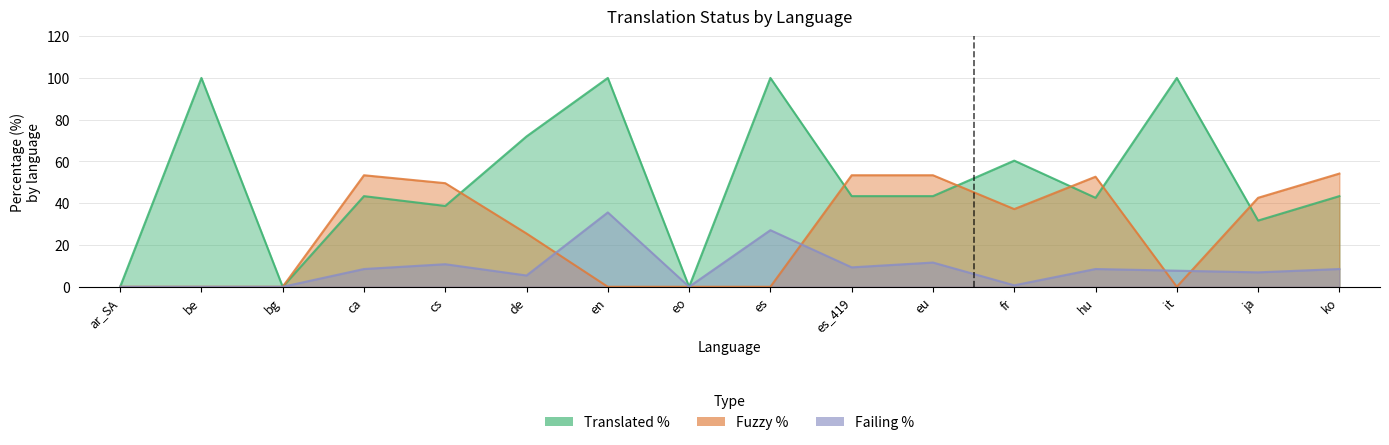

Does the chart have visible grid lines?

Yes